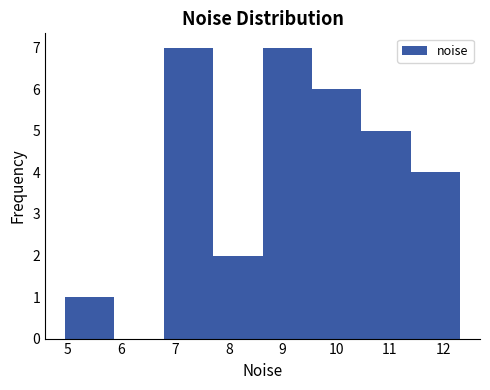

Reading left to right, transcribe this chart: for each bar, give the range it covers on the x-axis and its height. Neither the bar edges nor the heights are printed on the chart, so give them approximately, as read against the axes.

4.9 to 5.9: 1
5.9 to 6.8: 0
6.8 to 7.7: 7
7.7 to 8.6: 2
8.6 to 9.5: 7
9.5 to 10.5: 6
10.5 to 11.4: 5
11.4 to 12.3: 4